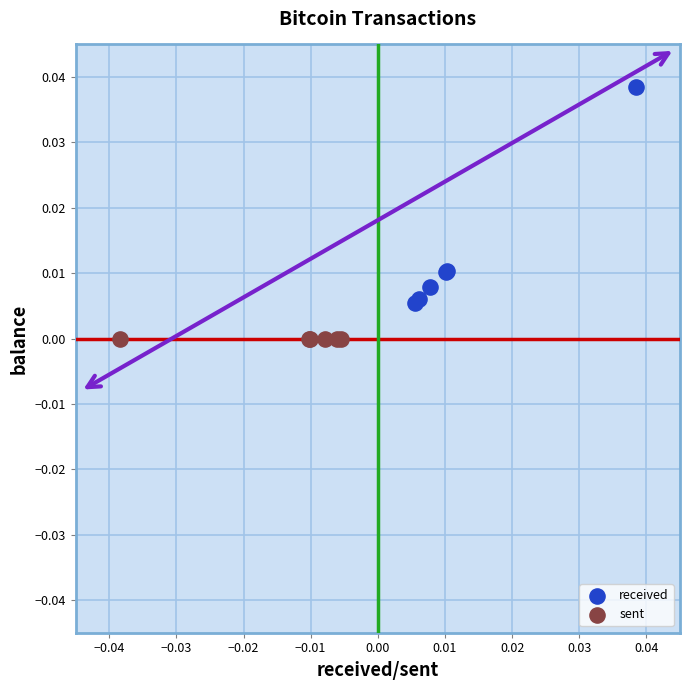

Which series reaches the maximum Y coordinate?

received